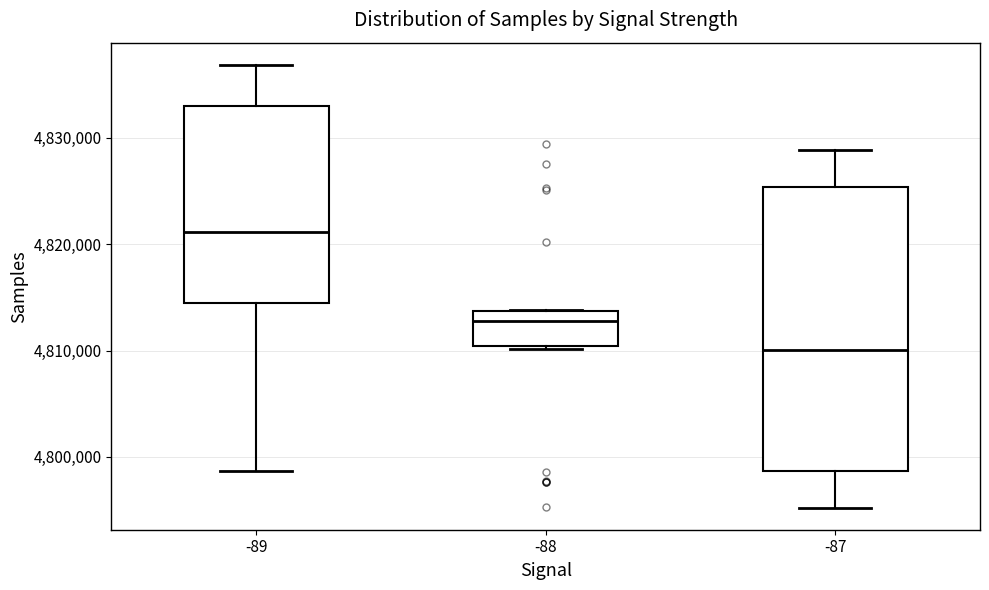

Which box's median line is the lowest?

-87